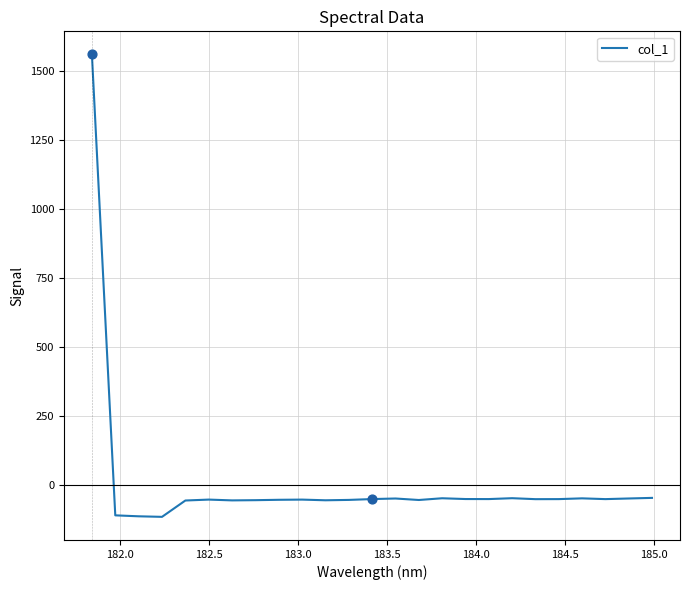

What is the minimum value shown in the chart?

-116.5